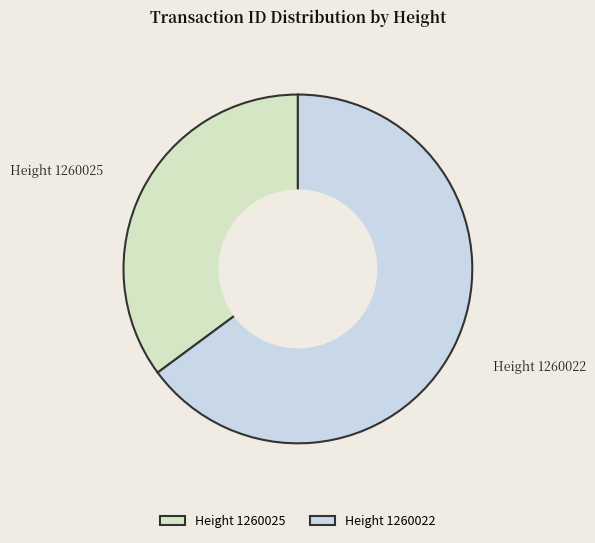

How many segments does this pie chart have?

2